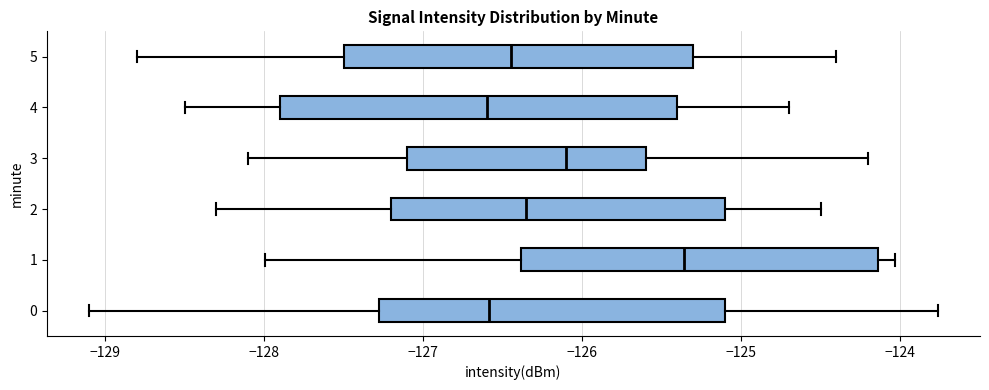

Reading bottom to top, read every box against the x-axis: the position of its median line, the range the box covers, and the ends of its whiskers. The values are not printed on the chart, so give them approximately, as read against the axis.

0: median -126.6, box -127.3 to -125.1, whiskers -129.1 to -123.8
1: median -125.4, box -126.4 to -124.1, whiskers -128.0 to -124.0
2: median -126.3, box -127.2 to -125.1, whiskers -128.3 to -124.5
3: median -126.1, box -127.1 to -125.6, whiskers -128.1 to -124.2
4: median -126.6, box -127.9 to -125.4, whiskers -128.5 to -124.7
5: median -126.4, box -127.5 to -125.3, whiskers -128.8 to -124.4